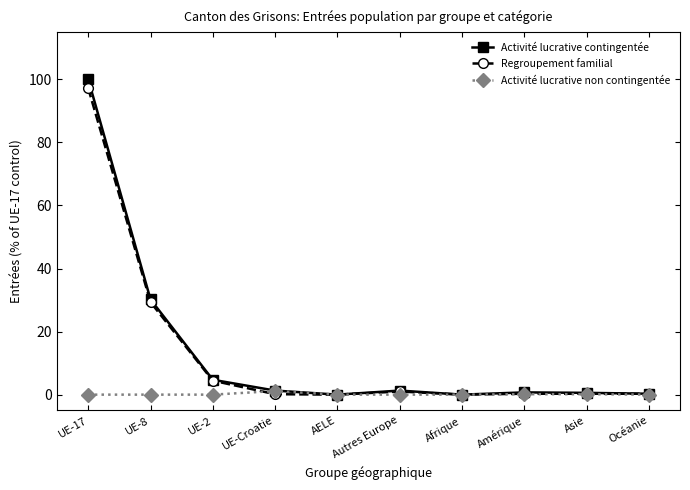

Which series has the widest spread of values?

Activité lucrative contingentée